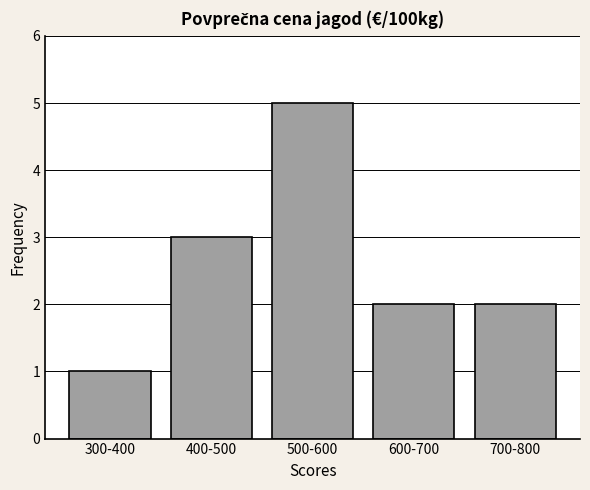

Reading left to right, what are all the values shown in this chart?

300-400=1	400-500=3	500-600=5	600-700=2	700-800=2